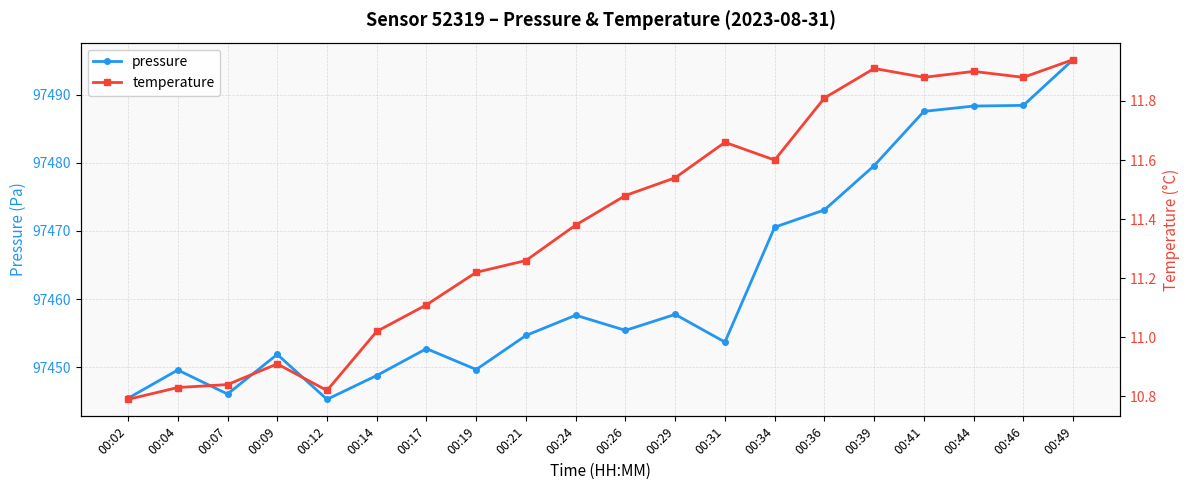

The value of temperature at 00:26 is 3.2. True or false?

False